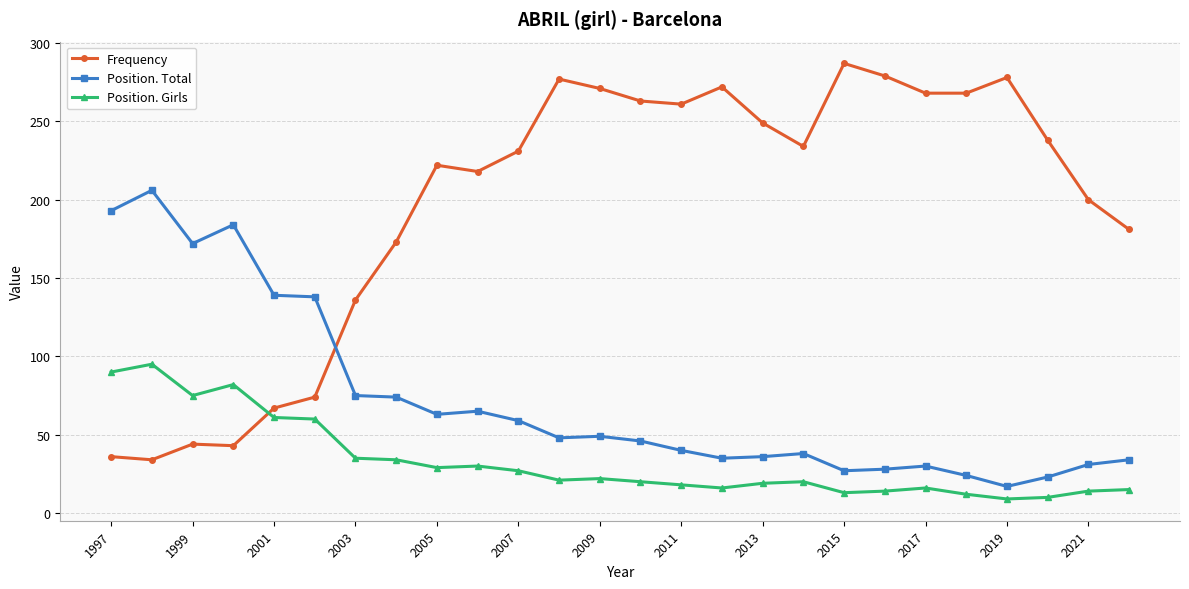

What is the highest value of the Frequency series?

287